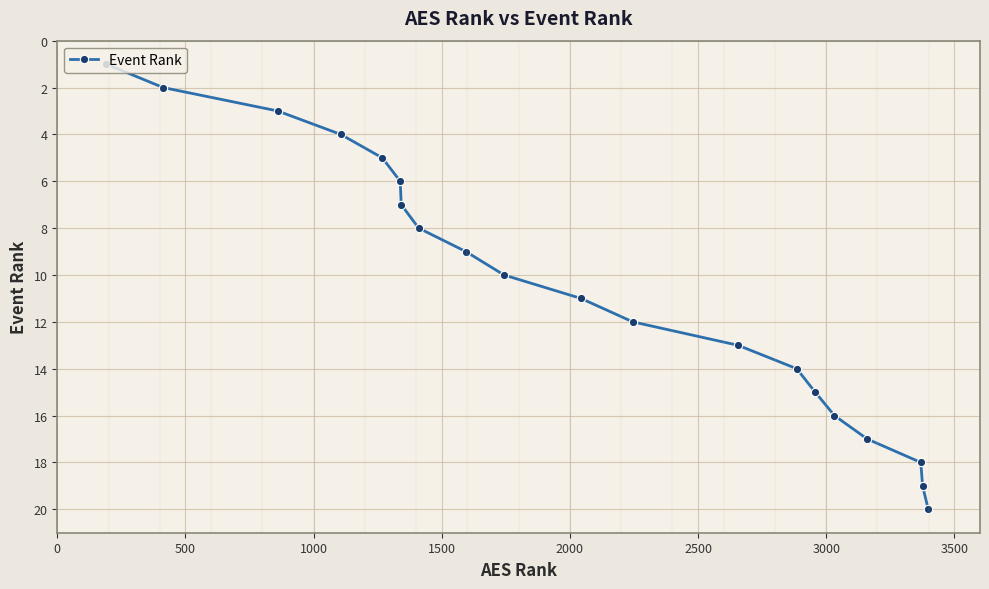

How many series are shown in this chart?

1